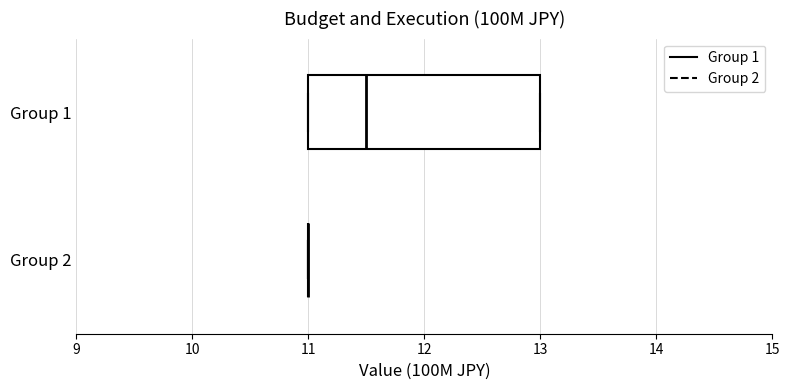

Reading bottom to top, transcribe this box plot: for each box, give where its median line is, the range the box spans, and where its two whiskers end, as read against the x-axis. The values are not printed on the chart, so give them approximately, as read against the axis.

Group 2: box collapsed to a line at 11.0, whiskers 11.0 to 11.0
Group 1: median 11.5, box 11.0 to 13.0, whiskers 11.0 to 13.0